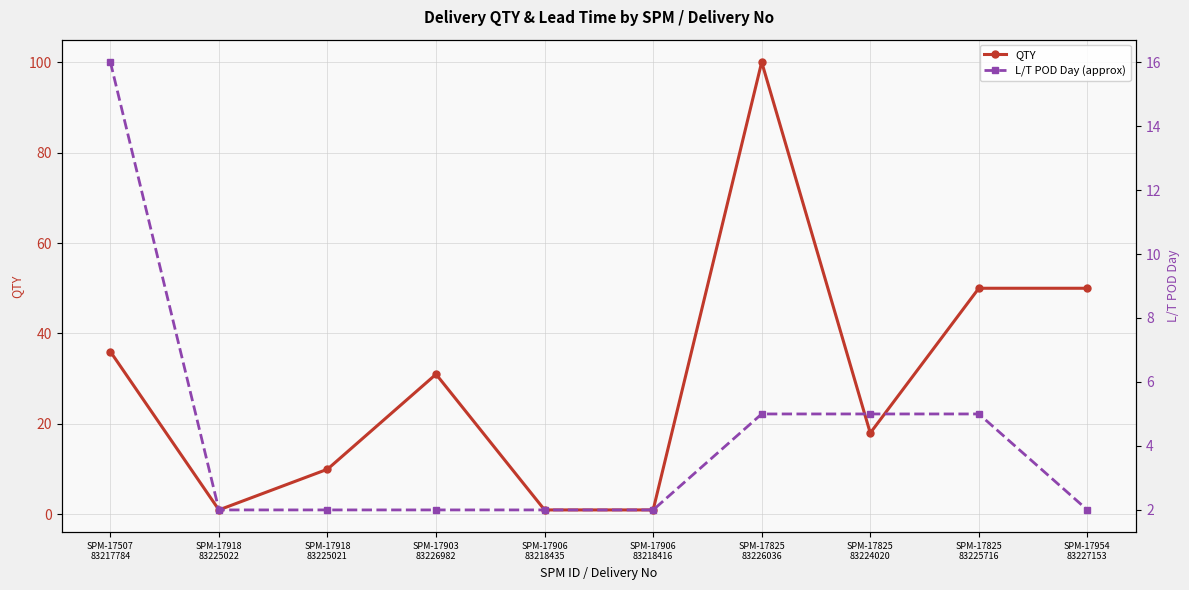

How many data points in L/T POD Day (approx) are above 2?

4